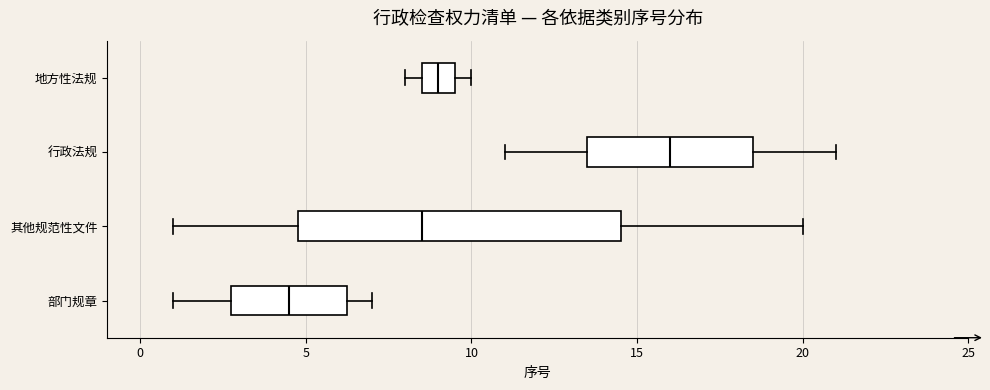

Which box is the widest, from its left edge to its right edge?

其他规范性文件